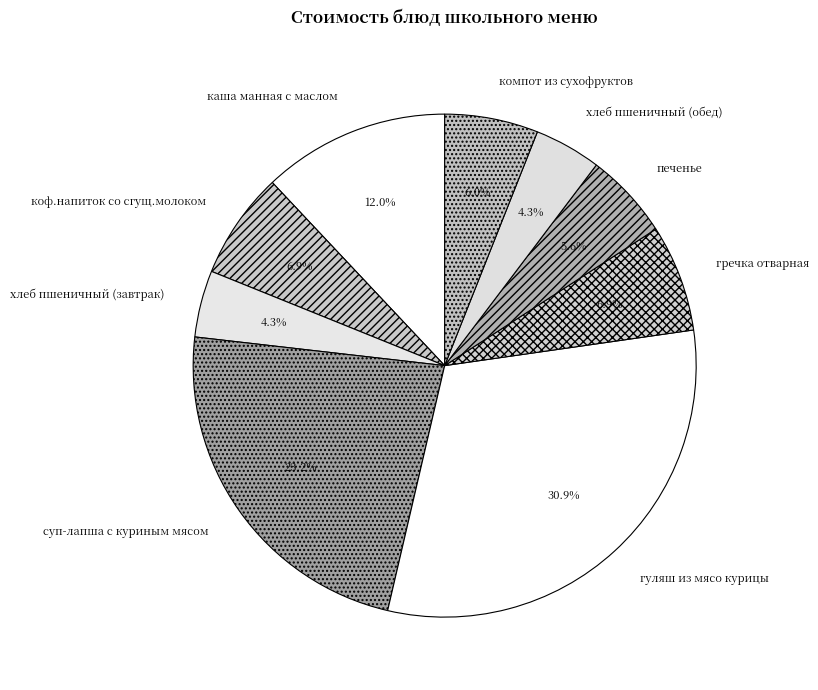

What is the total percentage of печенье and хлеб пшеничный (завтрак)?

9.9%